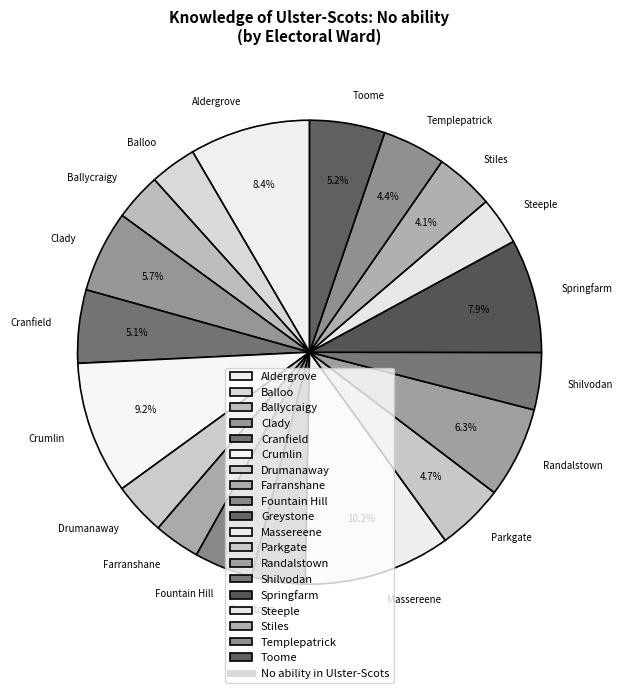

What is the largest slice in the pie chart?

Massereene